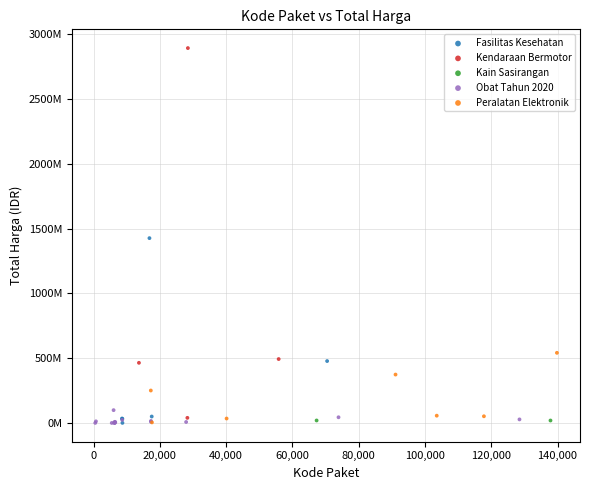

Which series has the largest Y range (max minus min)?

Kendaraan Bermotor